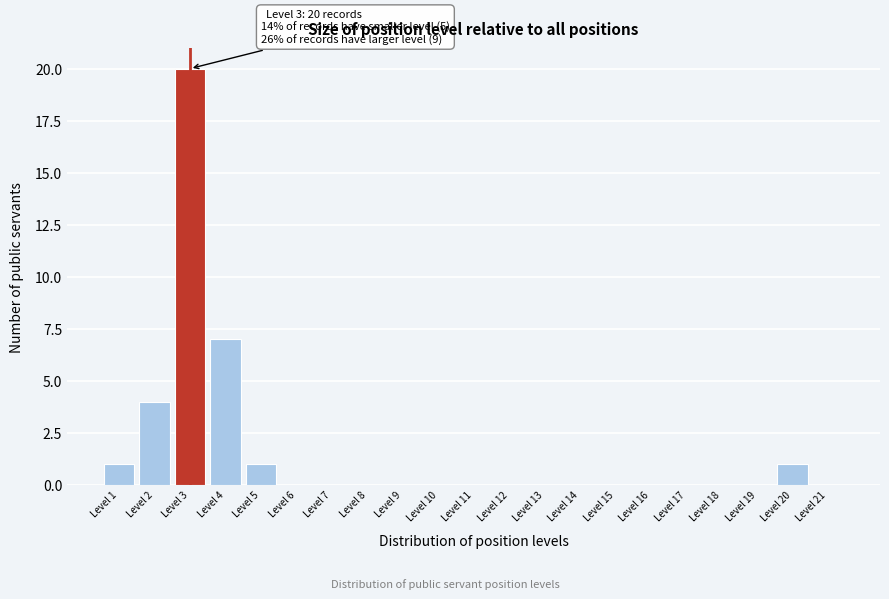

Reading right to left, what are all the values shown in this chart?

Level 21=0	Level 20=1	Level 19=0	Level 18=0	Level 17=0	Level 16=0	Level 15=0	Level 14=0	Level 13=0	Level 12=0	Level 11=0	Level 10=0	Level 9=0	Level 8=0	Level 7=0	Level 6=0	Level 5=1	Level 4=7	Level 3=20	Level 2=4	Level 1=1